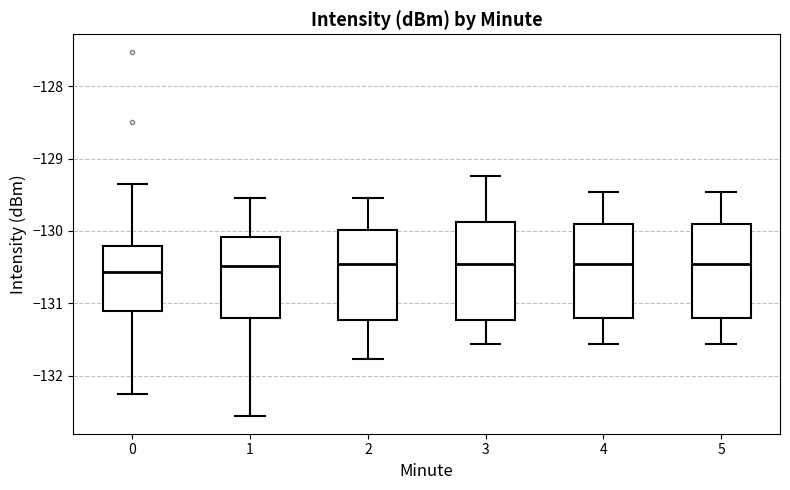

Reading left to right, transcribe this box plot: for each box, give where its median line is, the range the box spans, and where its two whiskers end, as read against the y-axis. The values are not printed on the chart, so give them approximately, as read against the axis.

0: median -130.6, box -131.1 to -130.2, whiskers -132.2 to -129.4
1: median -130.5, box -131.2 to -130.1, whiskers -132.6 to -129.5
2: median -130.5, box -131.2 to -130.0, whiskers -131.8 to -129.5
3: median -130.5, box -131.2 to -129.9, whiskers -131.6 to -129.2
4: median -130.5, box -131.2 to -129.9, whiskers -131.6 to -129.5
5: median -130.5, box -131.2 to -129.9, whiskers -131.6 to -129.5